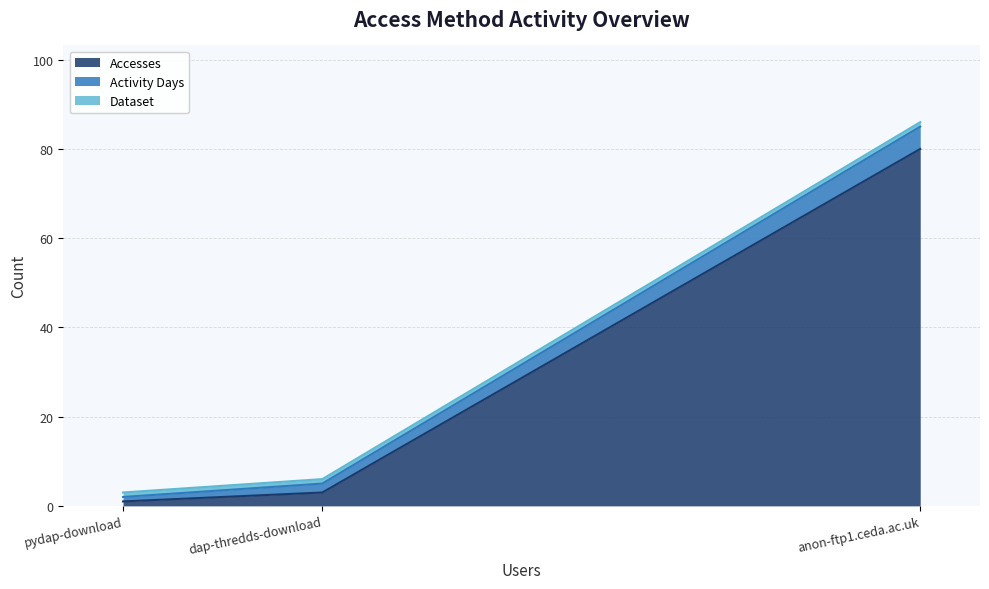

The Accesses series shows 1 at pydap-download. True or false?

True